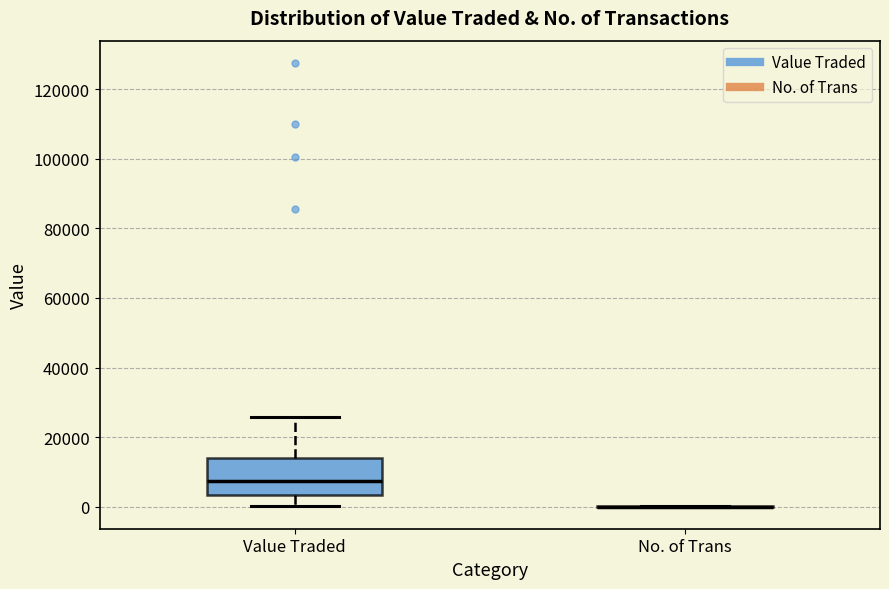

Reading left to right, read every box against the y-axis: the position of its median line, the range the box covers, and the ends of its whiskers. The values are not printed on the chart, so give them approximately, as read against the axis.

Value Traded: median 8000, box 4000 to 14000, whiskers 0 to 26000
No. of Trans: box collapsed to a line at 0, whiskers 0 to 0